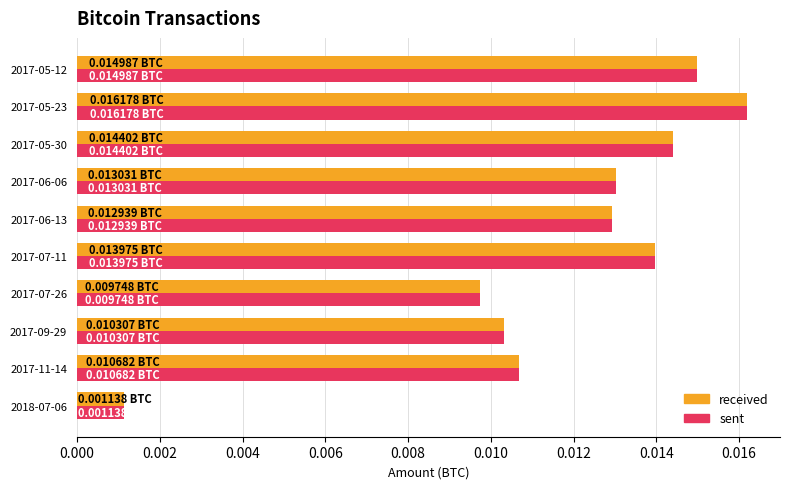

What are all the series names shown in the legend?

received, sent